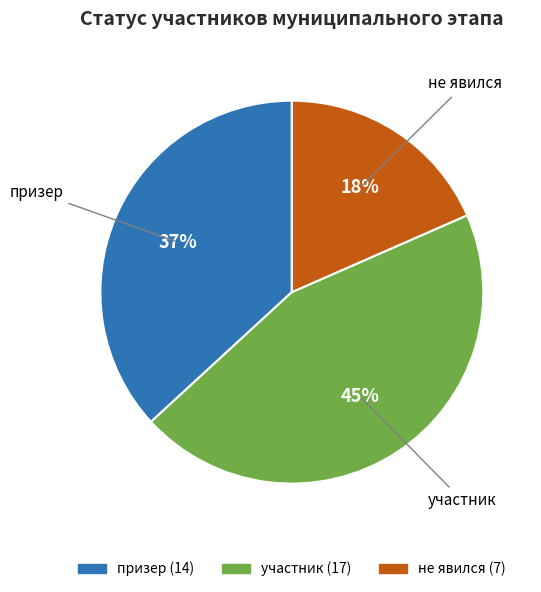

Between участник and не явился, which is larger?

участник